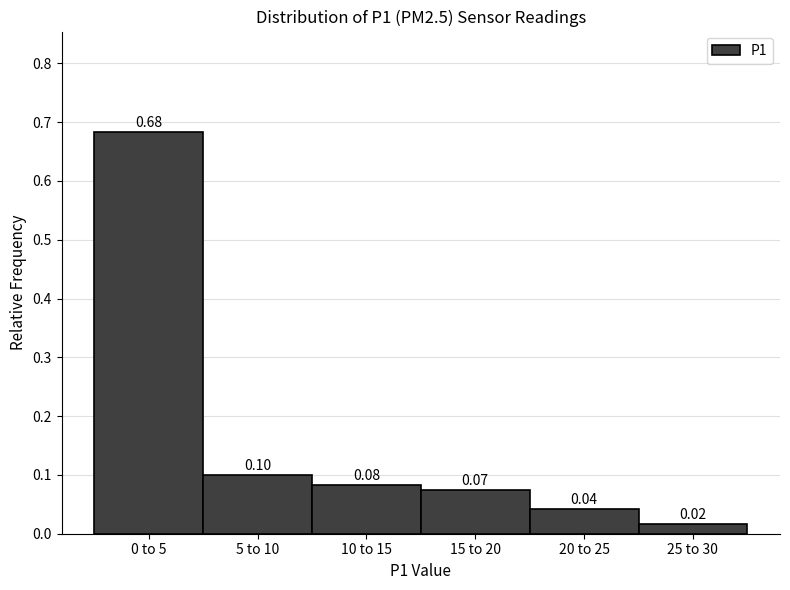

How many bars are there in total?

6